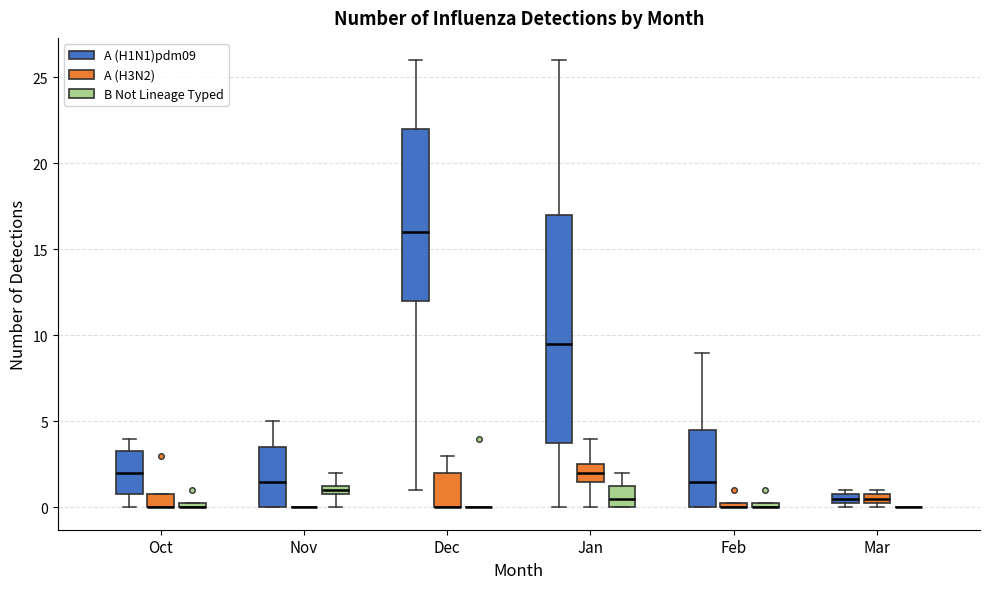

Which box is the tallest, from its lower edge to its upper edge?

Jan (A (H1N1)pdm09)